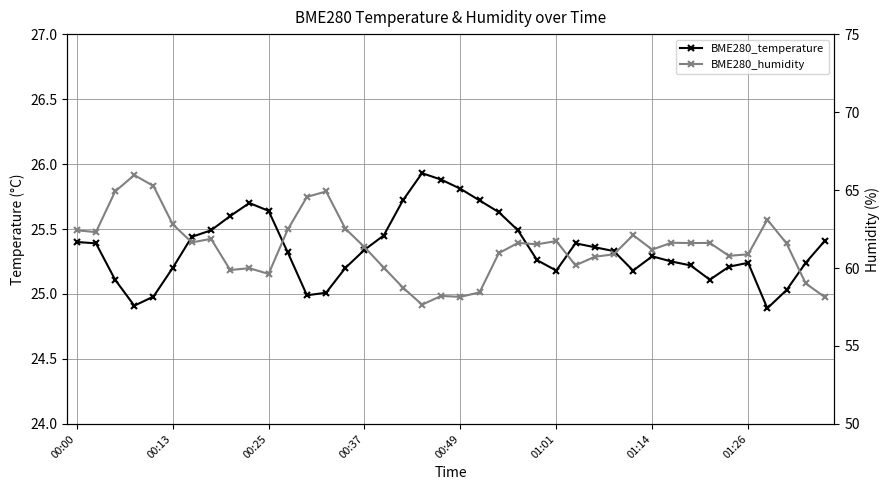

True or false: BME280_humidity and BME280_temperature intersect in this chart.

False